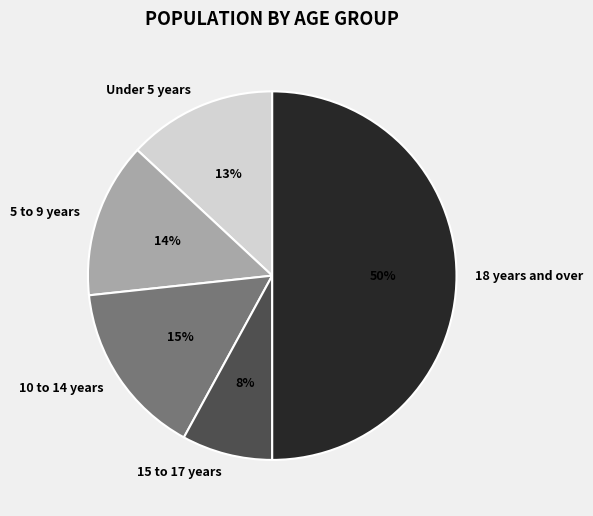

Does Under 5 years represent more than half of the total?

No